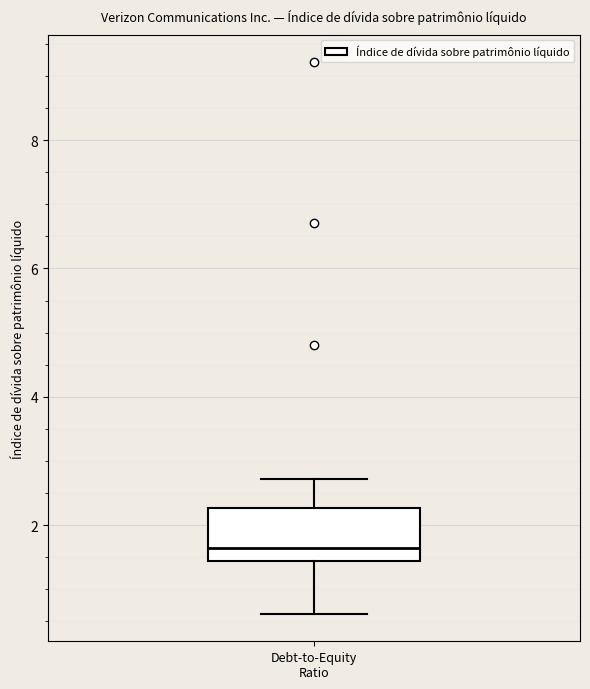

Read this box plot against the y-axis: the position of the median line, the range covered by the box, and the ends of both whiskers. The values are not printed on the chart, so give them approximately, as read against the axis.

median 1.6, box 1.4 to 2.2, whiskers 0.6 to 2.8